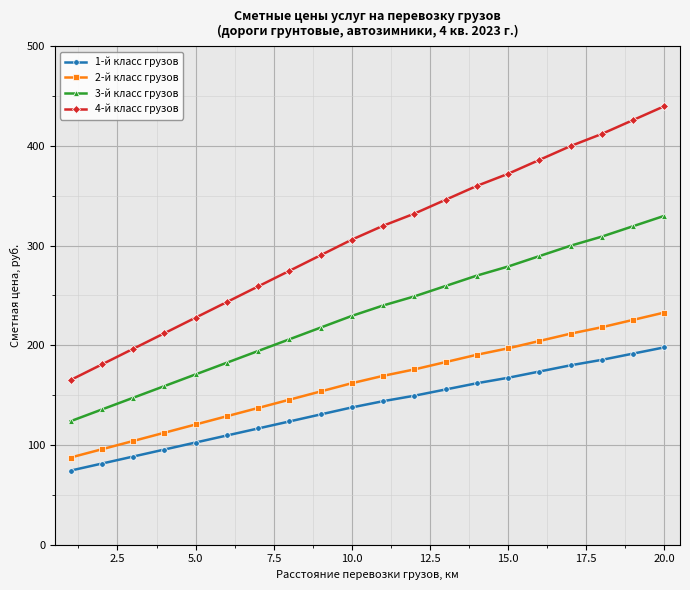

What is the value of the 3-й класс грузов point at the 15th from the left?

279.1